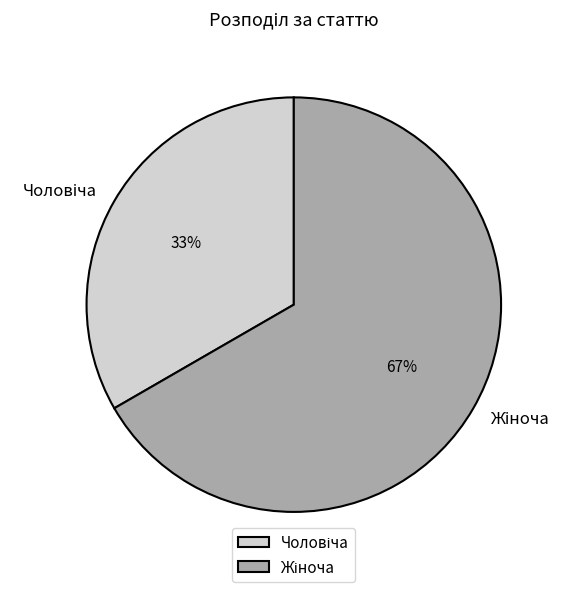

Is there any slice that represents more than half of the pie?

Yes